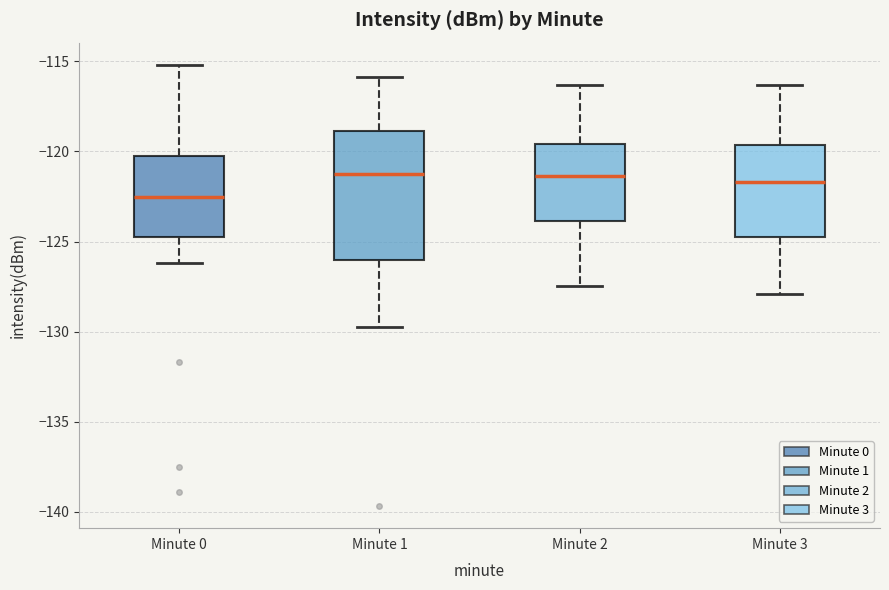

Reading left to right, transcribe this box plot: for each box, give where its median line is, the range the box spans, and where its two whiskers end, as read against the y-axis. The values are not printed on the chart, so give them approximately, as read against the axis.

Minute 0: median -122.5, box -124.5 to -120.5, whiskers -126.0 to -115.0
Minute 1: median -121.5, box -126.0 to -119.0, whiskers -129.5 to -116.0
Minute 2: median -121.5, box -124.0 to -119.5, whiskers -127.5 to -116.5
Minute 3: median -121.5, box -125.0 to -119.5, whiskers -128.0 to -116.5